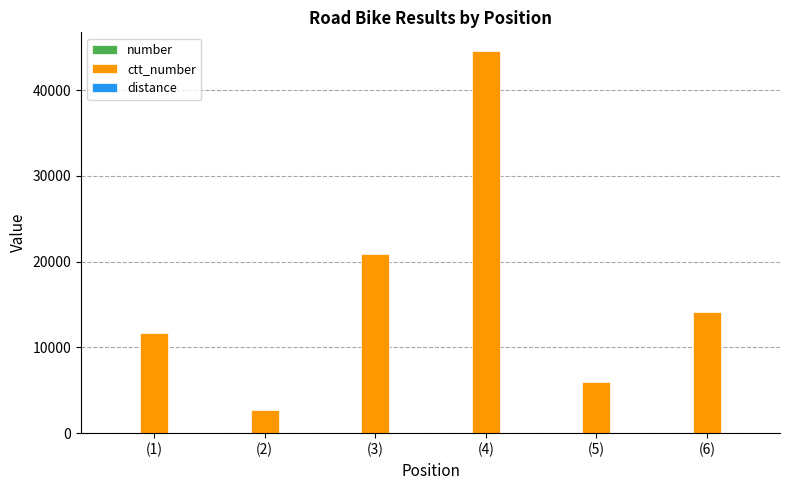

At which category is the sum across all series the highest?

(4)